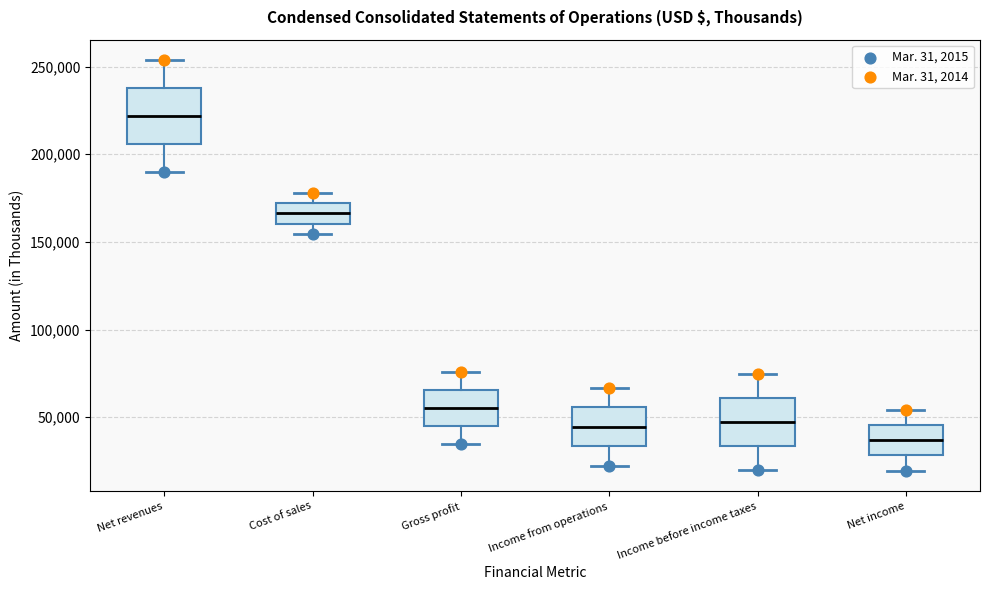

Reading left to right, transcribe this box plot: for each box, give where its median line is, the range the box spans, and where its two whiskers end, as read against the y-axis. The values are not printed on the chart, so give them approximately, as read against the axis.

Net revenues: median 220000, box 205000 to 240000, whiskers 190000 to 255000
Cost of sales: median 165000, box 160000 to 170000, whiskers 155000 to 180000
Gross profit: median 55000, box 45000 to 65000, whiskers 35000 to 75000
Income from operations: median 45000, box 35000 to 55000, whiskers 20000 to 65000
Income before income taxes: median 45000, box 35000 to 60000, whiskers 20000 to 75000
Net income: median 35000, box 30000 to 45000, whiskers 20000 to 55000